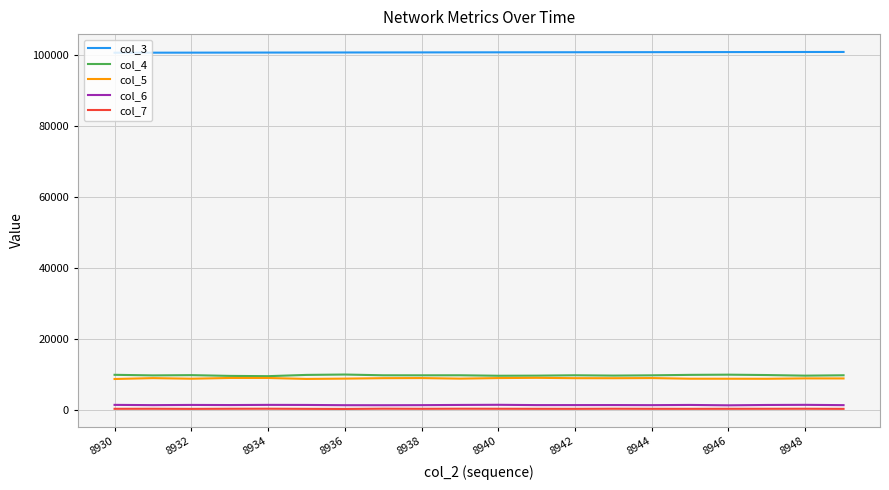

Which series has the largest range (max minus min)?

col_4